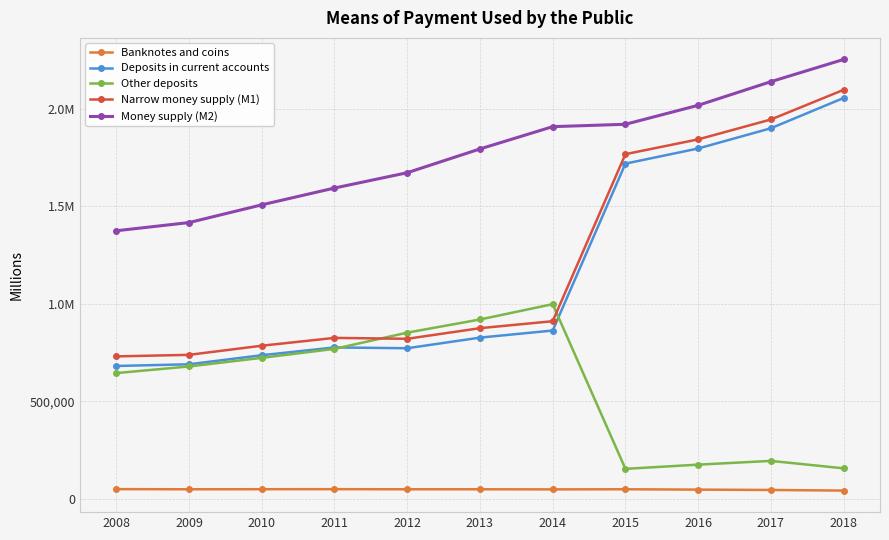

Reading left to right, what are all the values shown in this chart?

Banknotes and coins: 49132	48401	48721	48980	48403	48454	47880	48508	46665	44906	41739
Deposits in current accounts: 680706	689421	735892	775780	771672	826092	862442	1718349	1795989	1899792	2055022
Other deposits: 644257	678266	722428	768377	851690	919127	997652	153208	174773	193966	155814
Narrow money supply (M1): 729838	737822	784613	824760	820075	874546	910322	1766857	1842654	1944698	2096761
Money supply (M2): 1374095	1416088	1507041	1593137	1671765	1793673	1907974	1920065	2017427	2138664	2252576